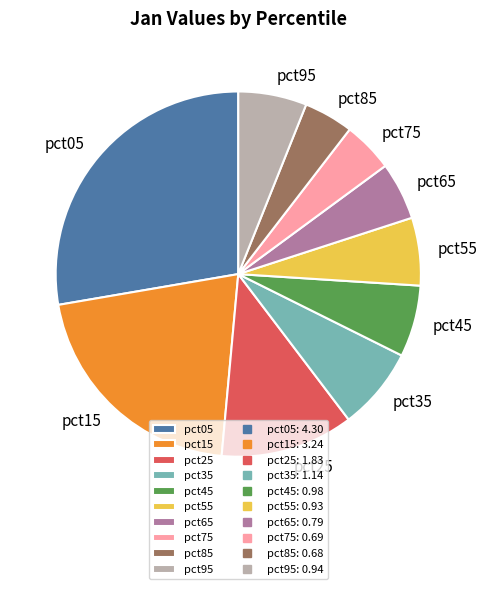

Is pct85 the majority of the pie?

No